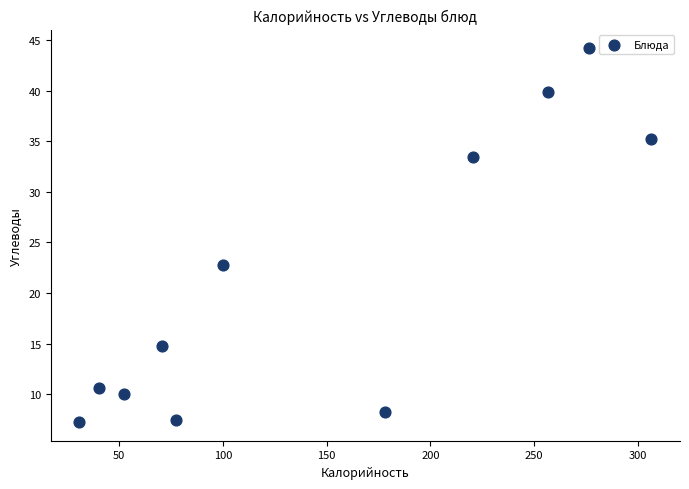

What is the average Y value?

21.3